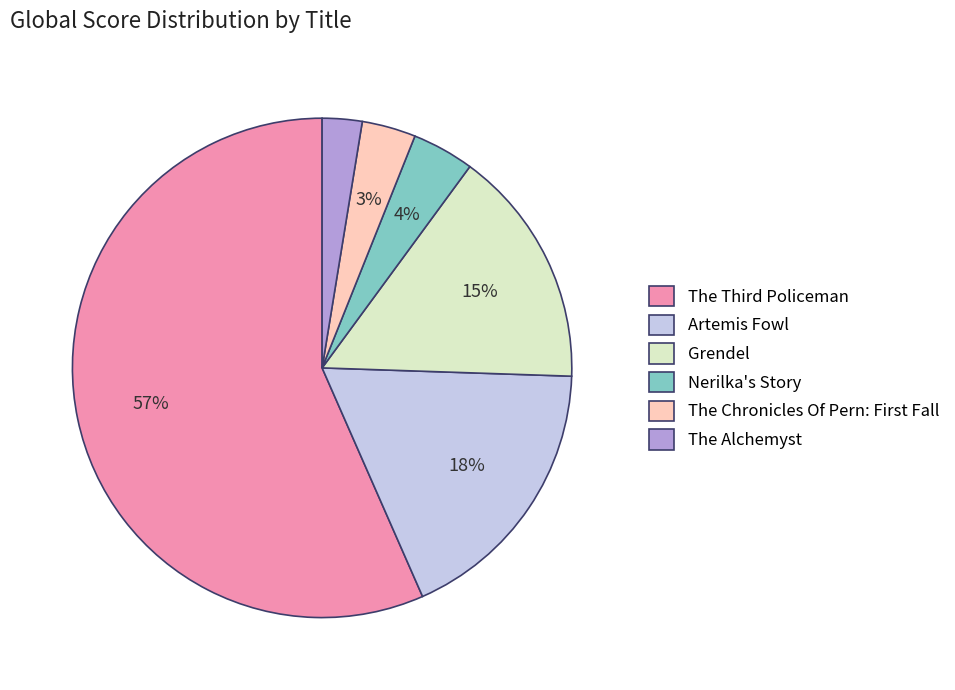

Which slice is the largest?

The Third Policeman